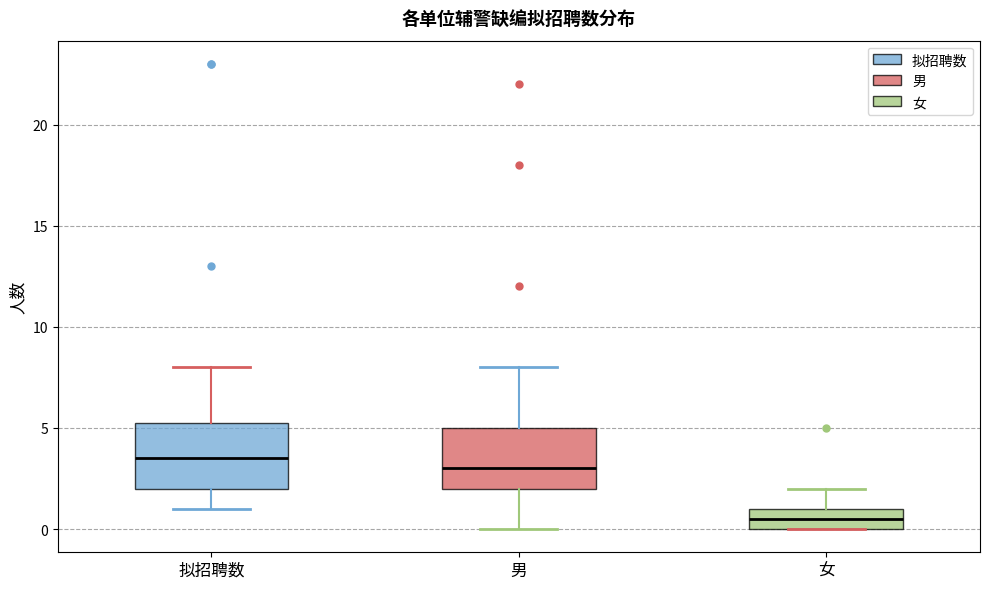

Where does the median line of the box for 女 sit on the y-axis? The values are not printed on the chart, so give them approximately, as read against the axis.

0.5